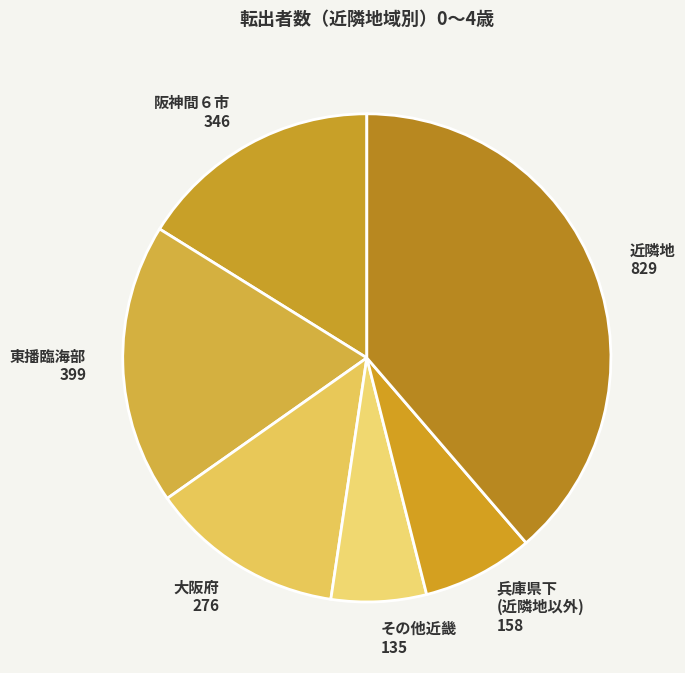

How many slices are in this pie chart?

6